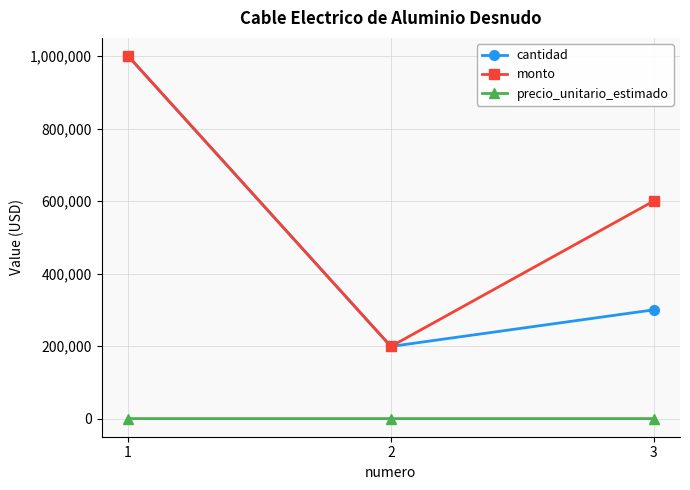

The value of cantidad at 2 is 106645. True or false?

False